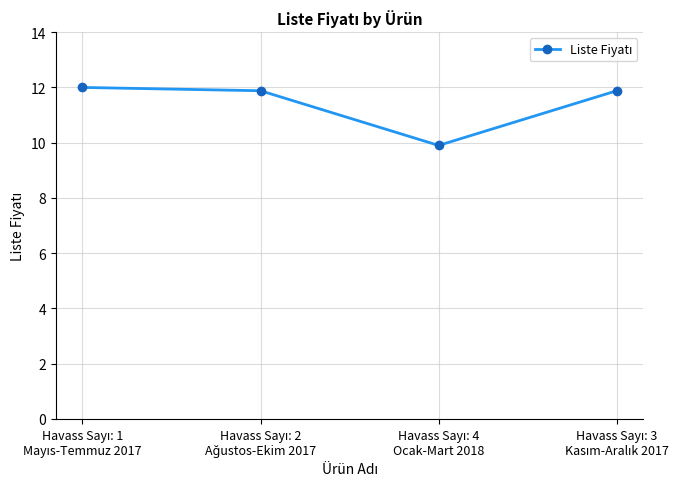

How many interior local valleys (lower than both neighbors) does the data have?

1